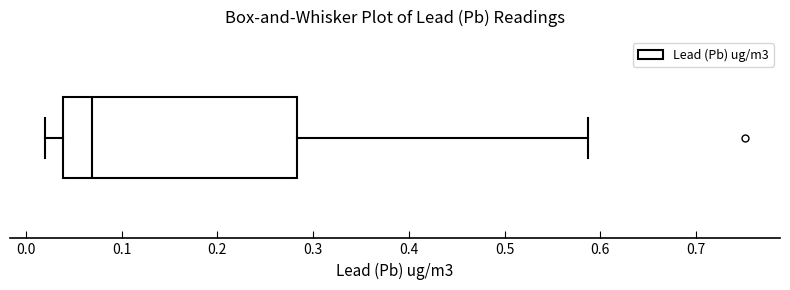

Transcribe this box plot: give where the median line is, the range the box spans, and where the two whiskers end, as read against the x-axis. The values are not printed on the chart, so give them approximately, as read against the axis.

median 0.07, box 0.04 to 0.28, whiskers 0.02 to 0.59